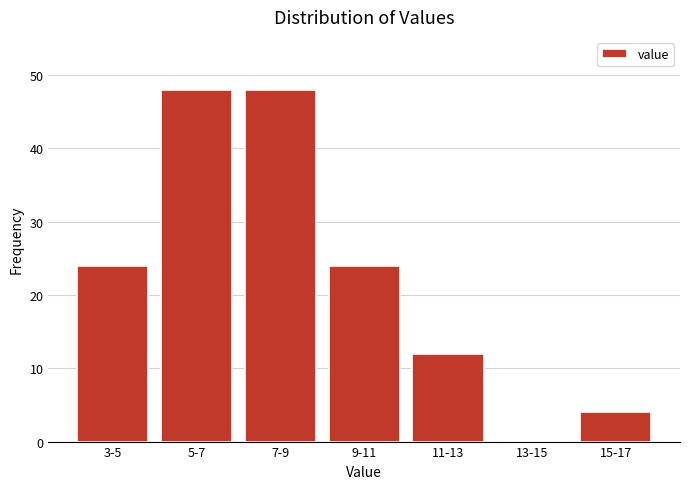

Reading right to left, list all the values displayed in this chart.

15-17=4	13-15=0	11-13=12	9-11=24	7-9=48	5-7=48	3-5=24